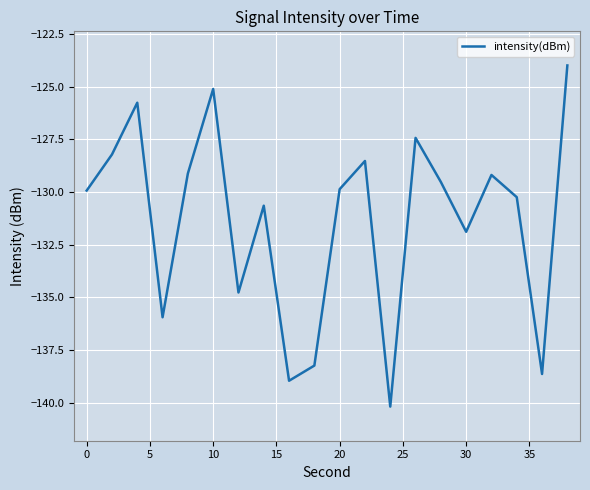

What is the greatest value displayed?

-124.0